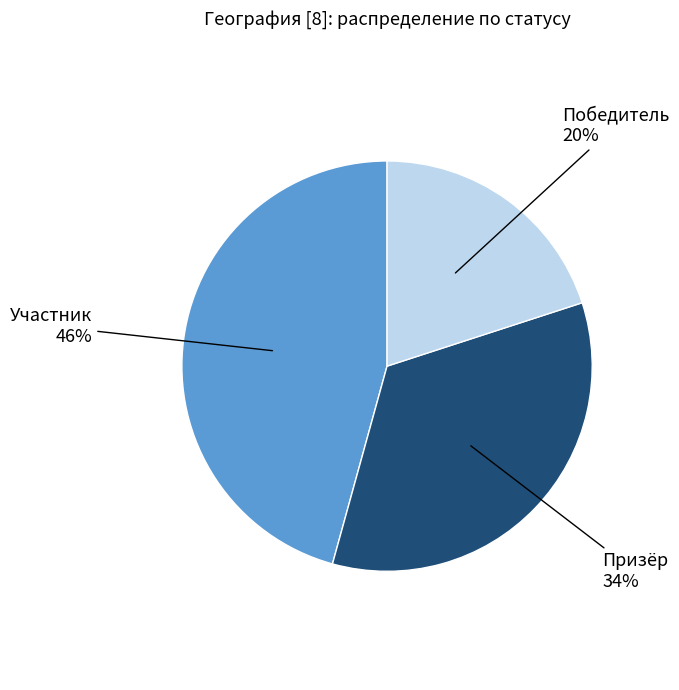

To the nearest percent, what is the average slice percentage?

33%